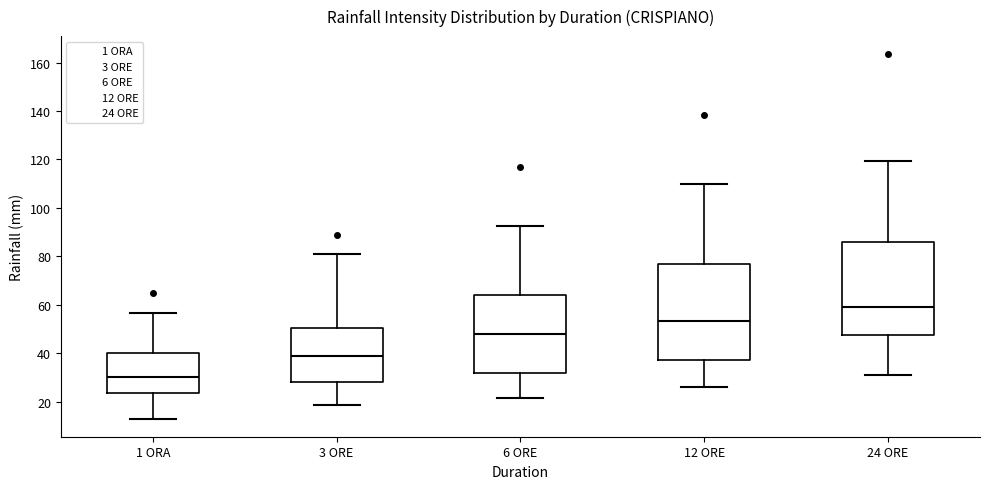

Where is the upper edge of the box for 24 ORE on the y-axis? The values are not printed on the chart, so give them approximately, as read against the axis.

86